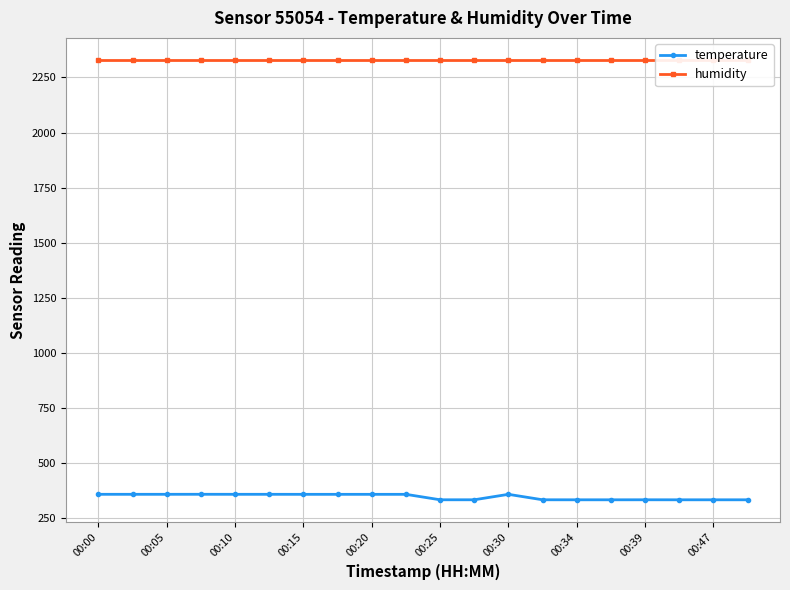

What is the maximum value for temperature?

358.6